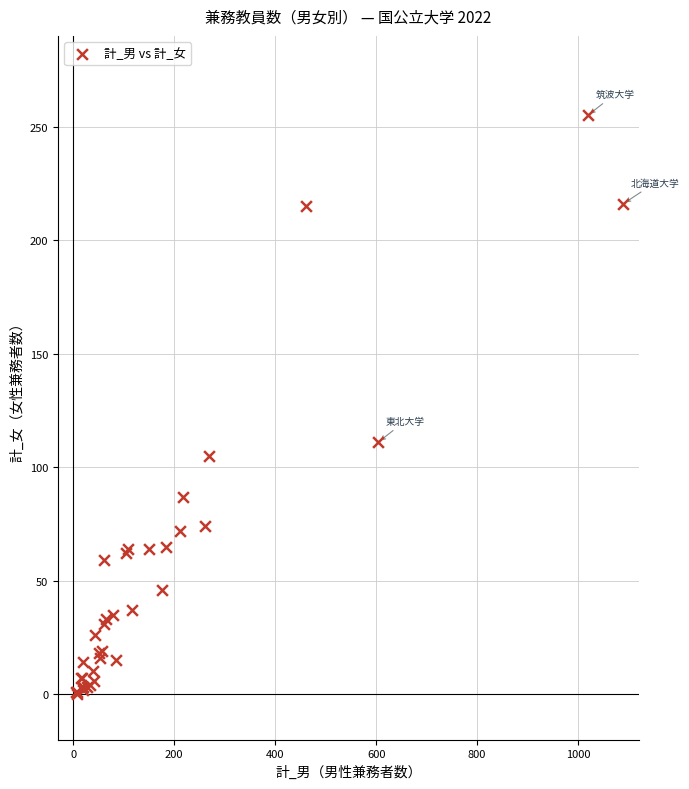

What Y value in the scatter plot is closest to 127?

111